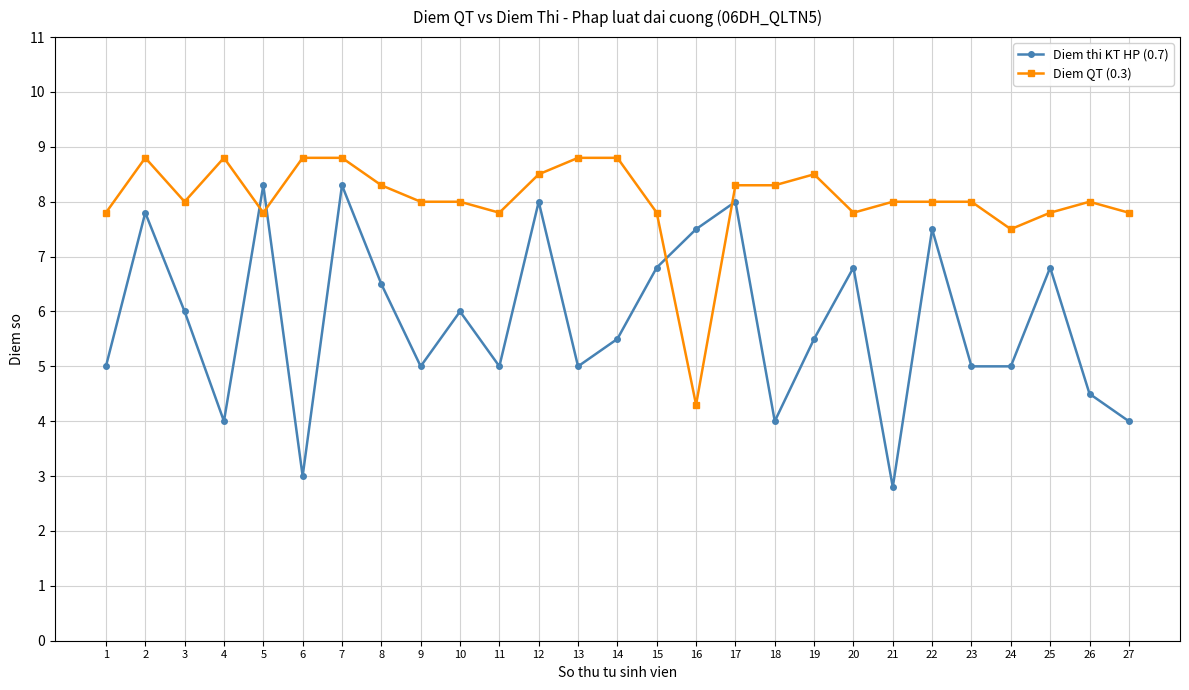

At which label is Diem QT (0.3) closest to 6?

24